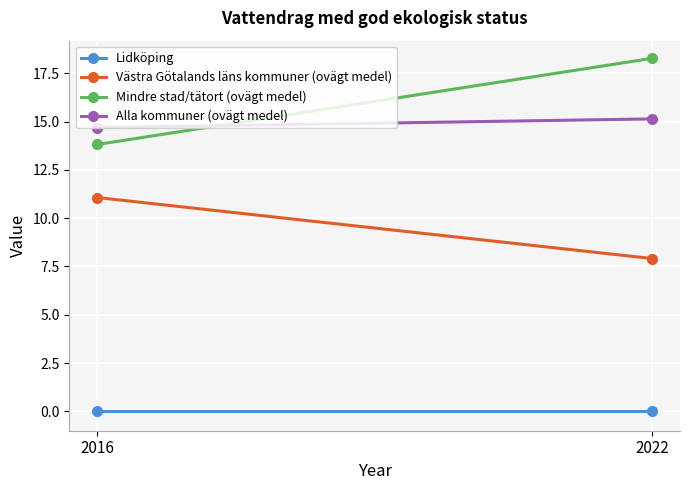

How many values in the Alla kommuner (ovägt medel) series are below 15?

1